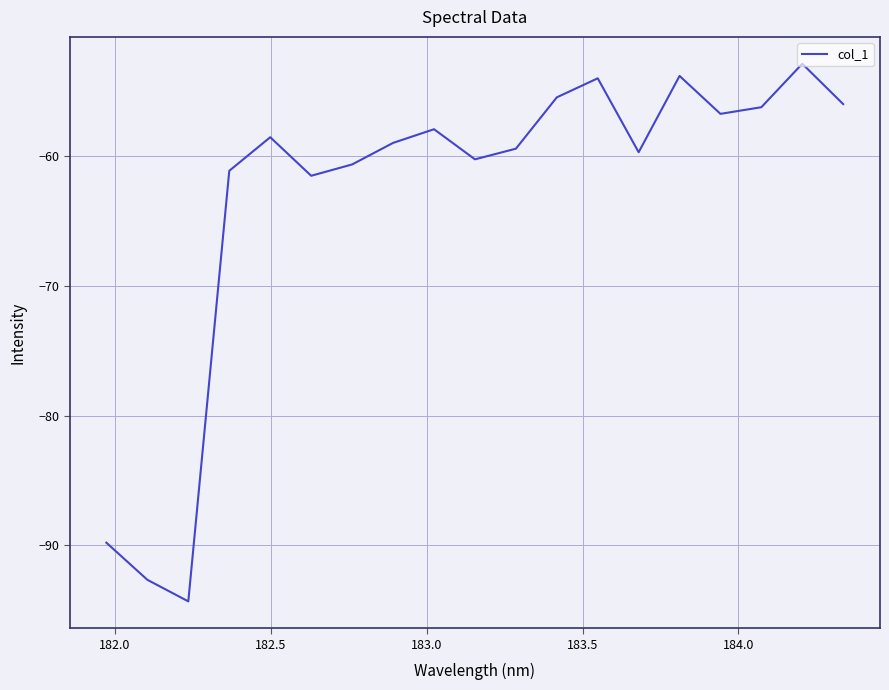

What is the smallest value displayed?

-94.3